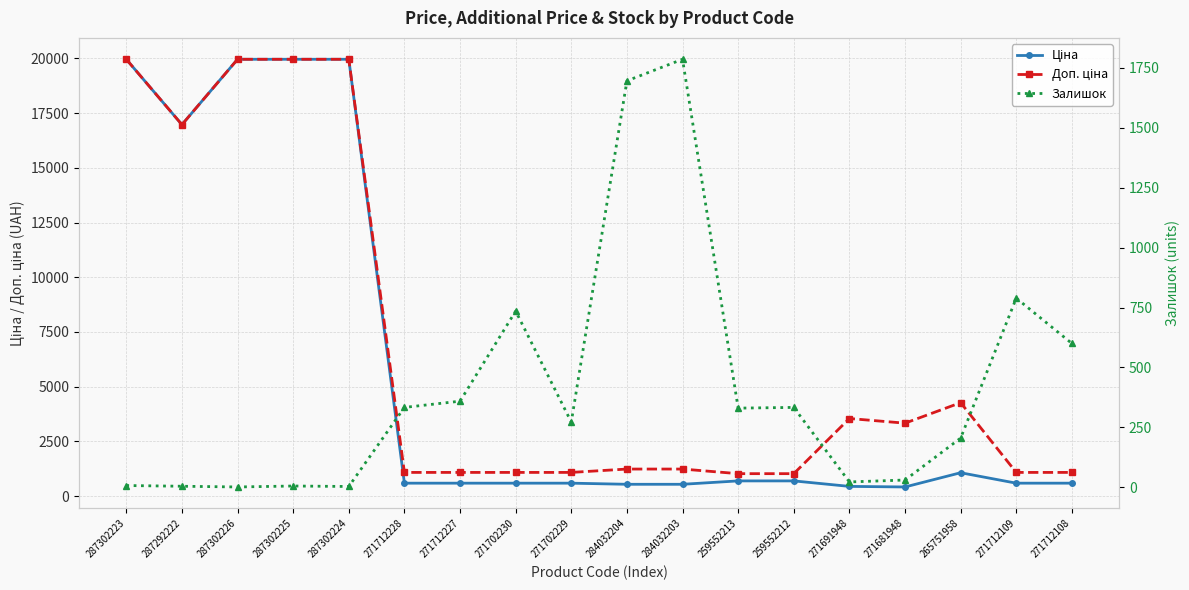

At how many categories does at least one series exceed 19918?

4